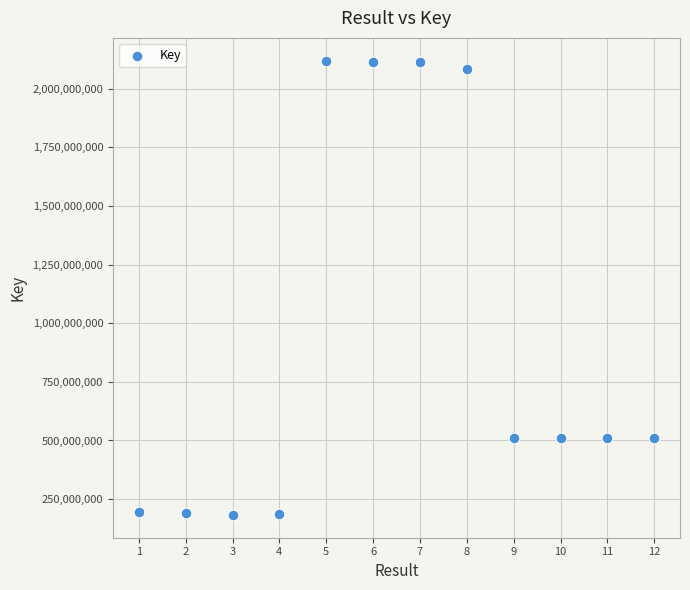

What is the average X value?

6